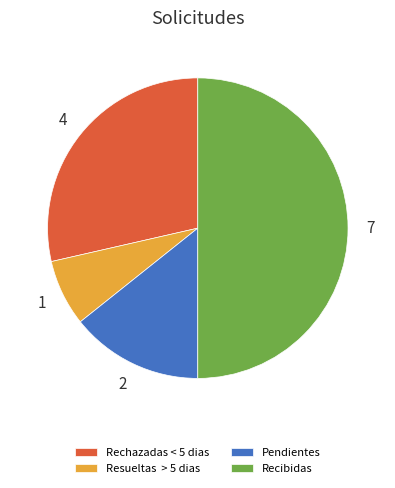

Does Resueltas > 5 dias represent more than half of the total?

No